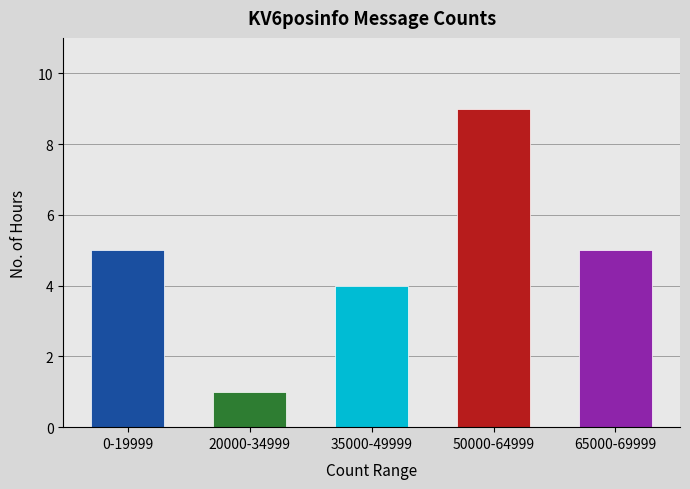

Reading left to right, list all the values displayed in this chart.

5	1	4	9	5